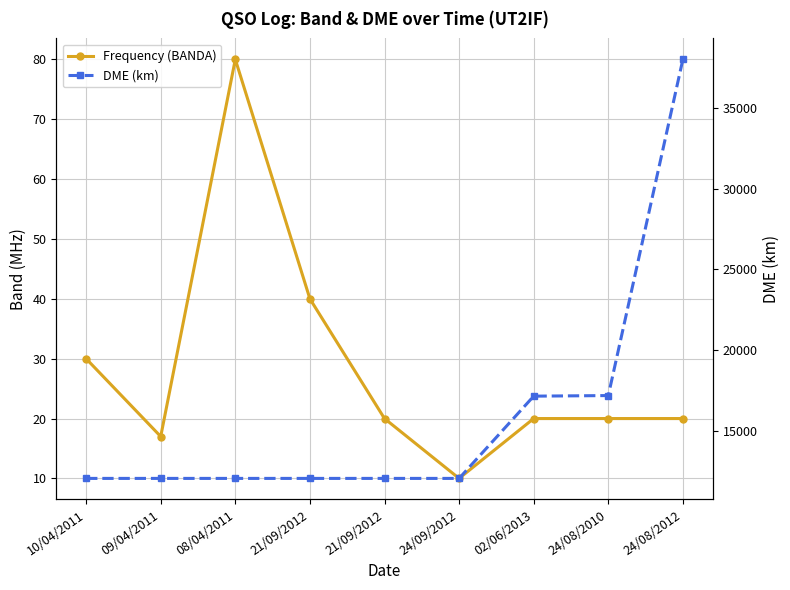

True or false: Frequency (BANDA) and DME (km) intersect in this chart.

False